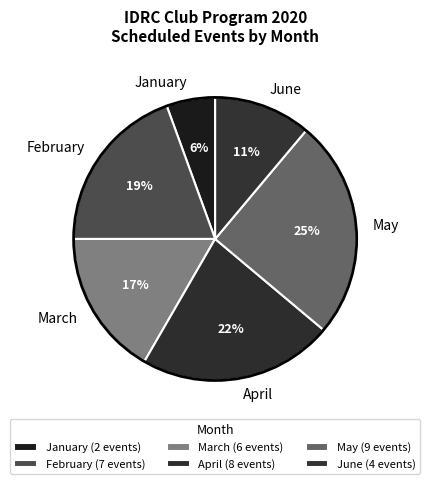

True or false: May accounts for 25% of the total.

True